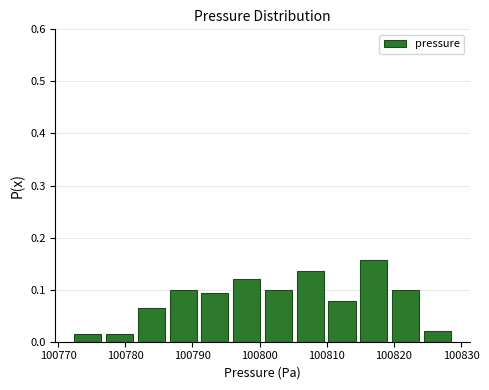

Which range on the x-axis has the tallest bar?

100815 to 100819